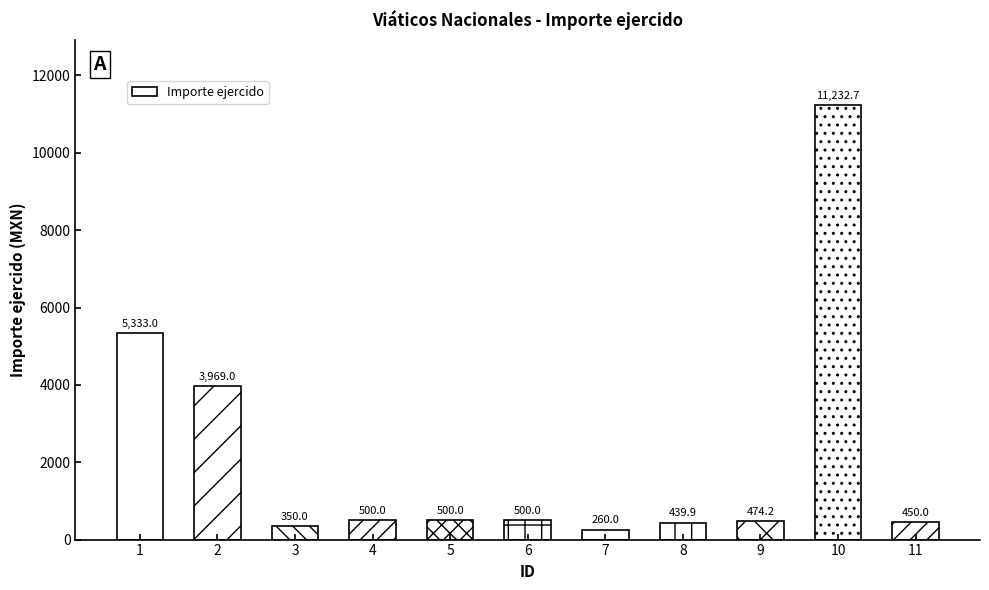

Which label corresponds to the smallest value in the chart?

7